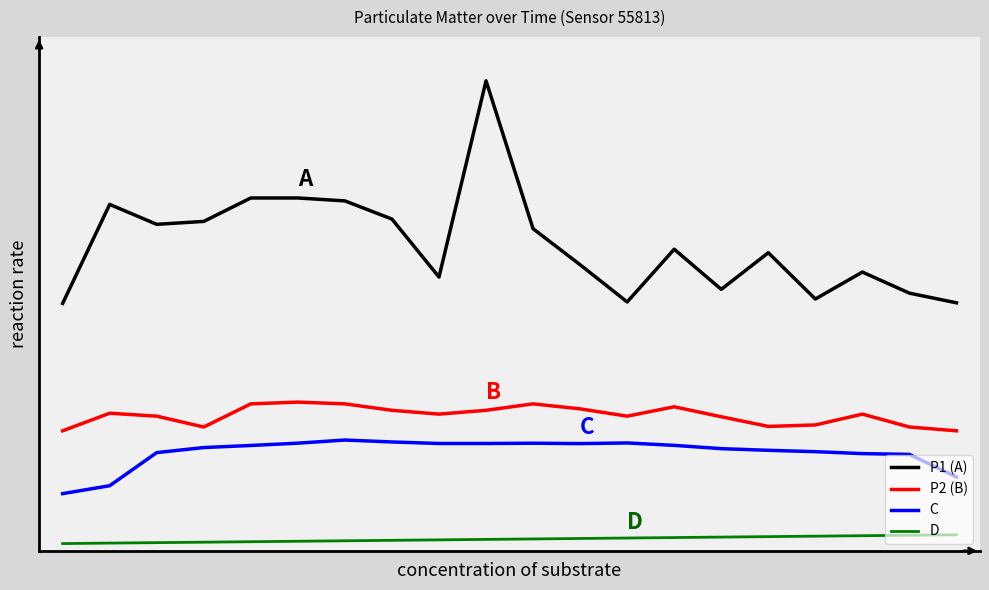

What is the value of the C point at the 4th from the left?

3.3